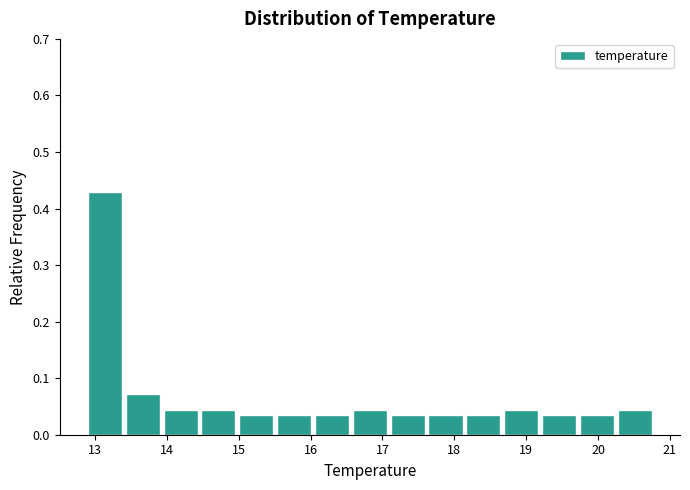

Reading left to right, transcribe this chart: for each bar, give the range it covers on the x-axis and its height. Neither the bar edges nor the heights are printed on the chart, so give them approximately, as read against the axes.

12.9 to 13.4: 0.43
13.4 to 14.0: 0.07
14.0 to 14.5: 0.04
14.5 to 15.0: 0.04
15.0 to 15.5: 0.04
15.5 to 16.1: 0.04
16.1 to 16.6: 0.04
16.6 to 17.1: 0.04
17.1 to 17.6: 0.04
17.6 to 18.2: 0.04
18.2 to 18.7: 0.04
18.7 to 19.2: 0.04
19.2 to 19.7: 0.04
19.7 to 20.3: 0.04
20.3 to 20.8: 0.04